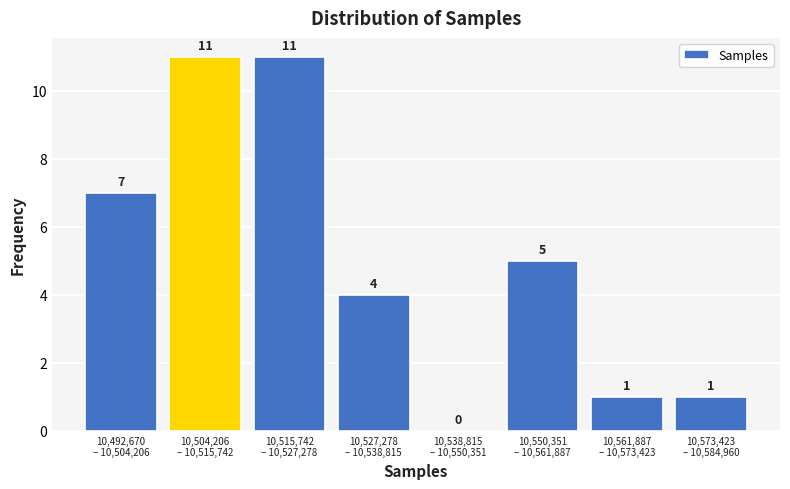

What is the greatest value displayed?

11